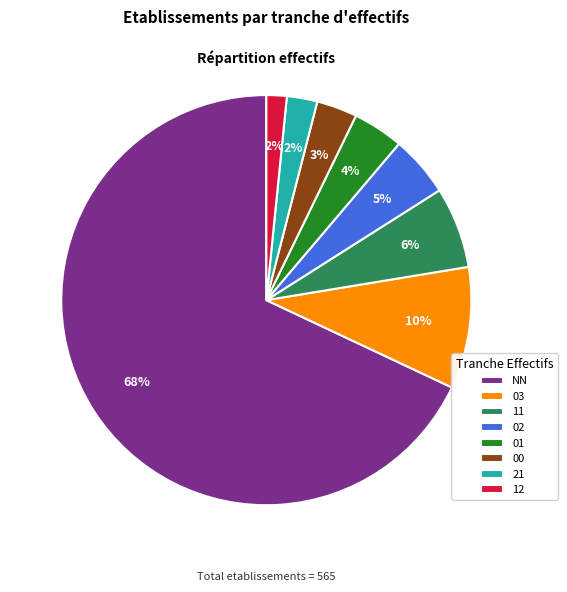

Which category has the biggest portion of the pie?

NN